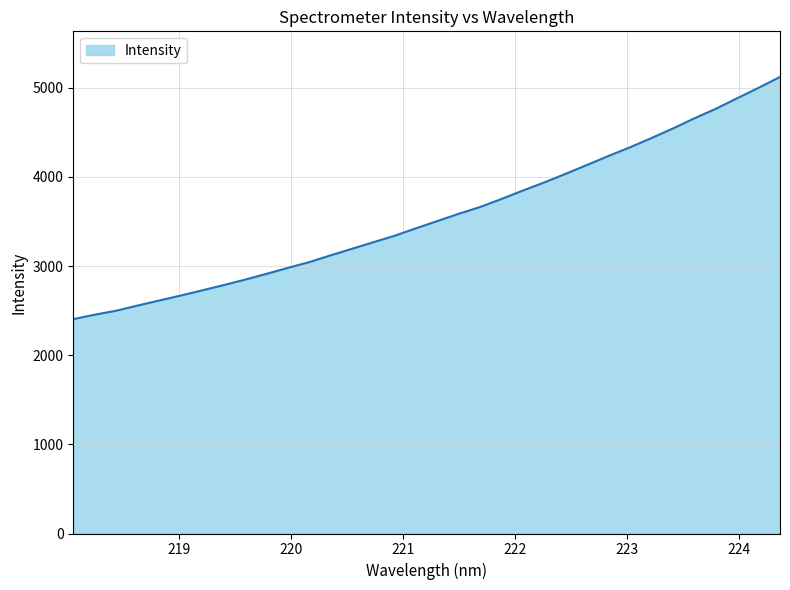

What is the difference between the maximum and minimum values?

2716.3